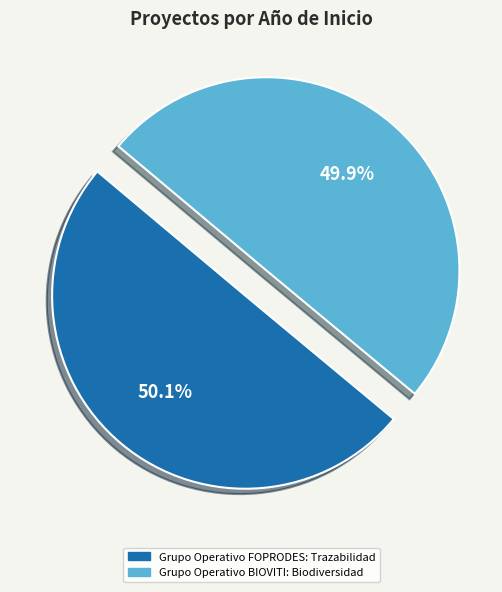

What percentage do Grupo Operativo FOPRODES: Trazabilidad and Grupo Operativo BIOVITI: Biodiversidad together represent?

100.0%